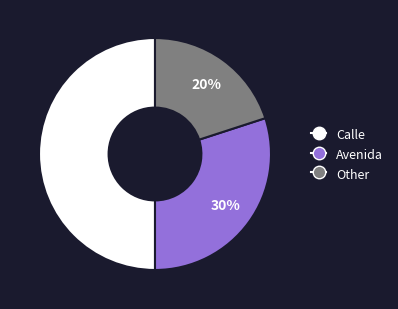

Which category has the smallest portion of the pie?

Other